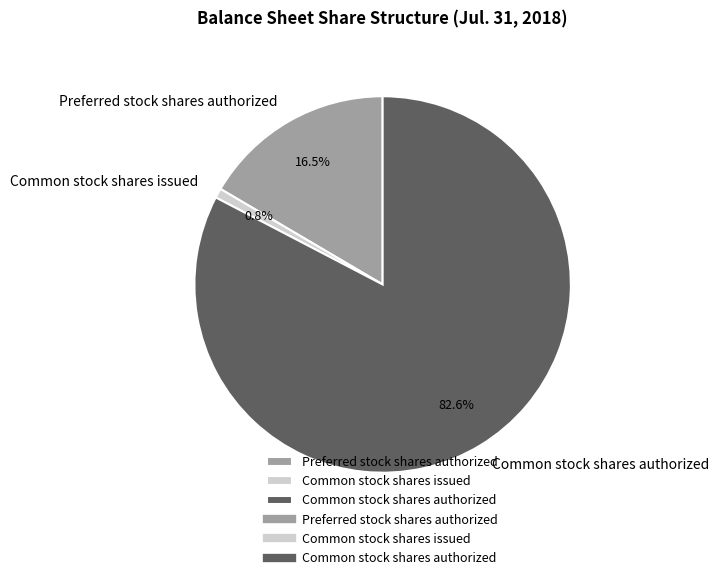

True or false: Common stock shares issued accounts for 1% of the total.

True